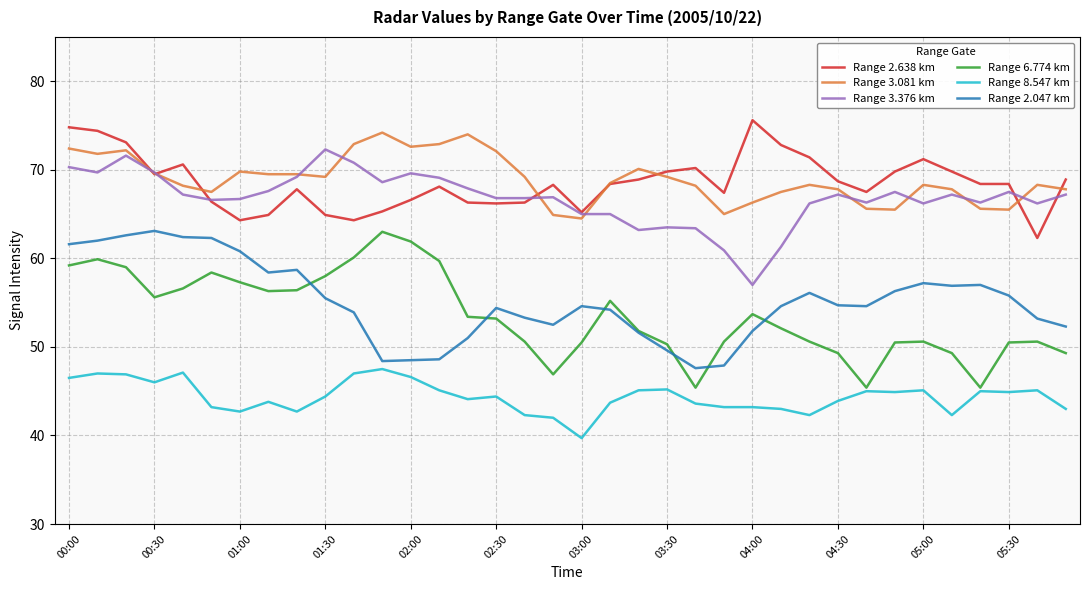

What is the minimum value for Range 8.547 km?

39.7